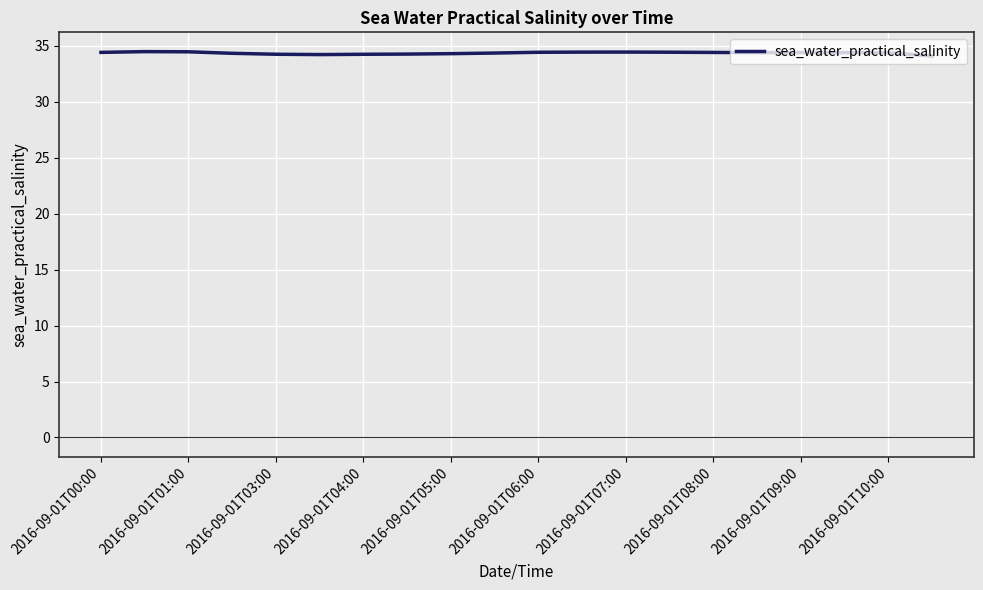

What is the greatest value displayed?

34.5